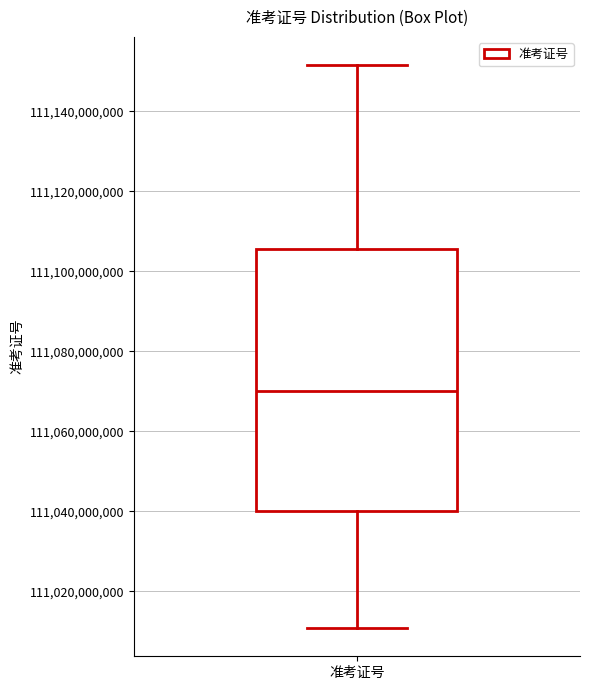

Transcribe this box plot: give where the median line is, the range the box spans, and where the two whiskers end, as read against the y-axis. The values are not printed on the chart, so give them approximately, as read against the axis.

median 111070000000, box 111040000000 to 111106000000, whiskers 111010000000 to 111152000000